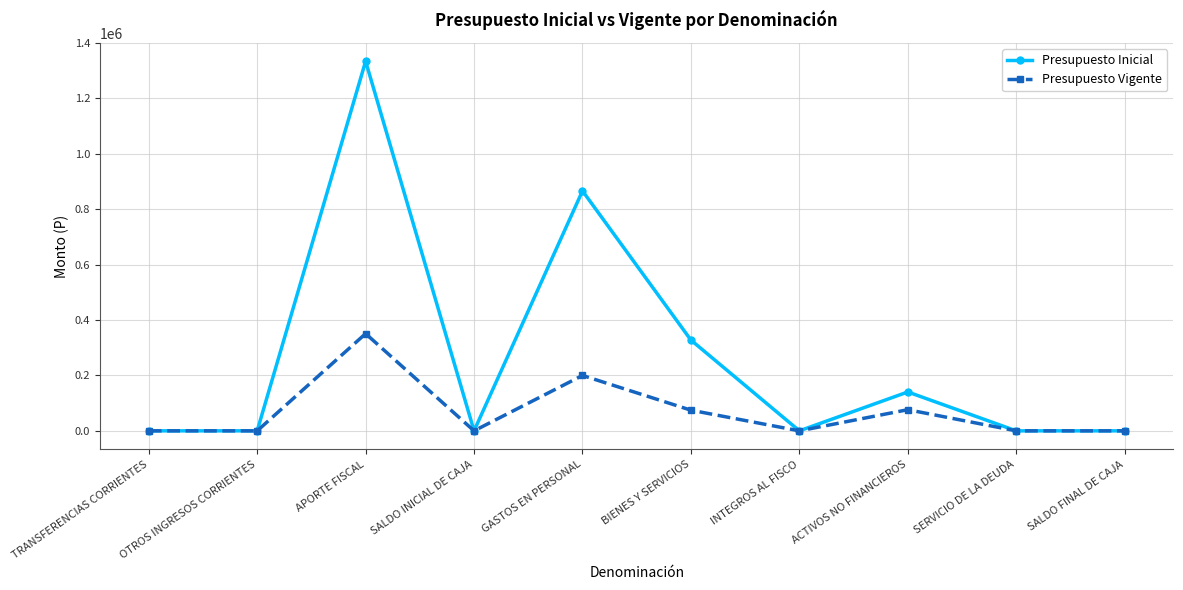

What is the lowest value of the Presupuesto Vigente series?

10